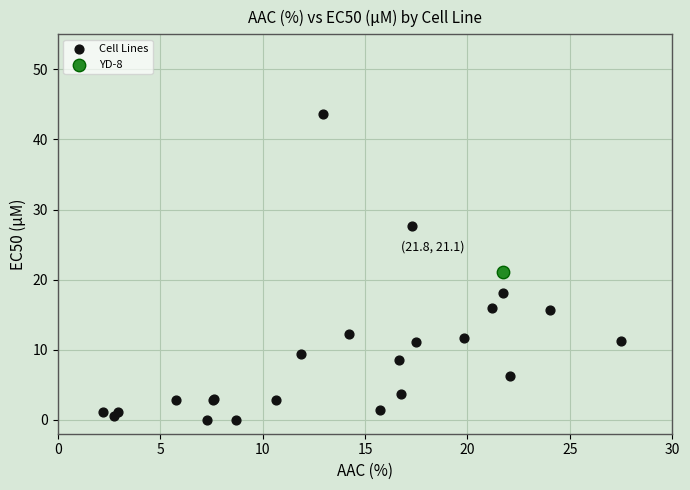

What are all the series names shown in the legend?

Cell Lines, YD-8